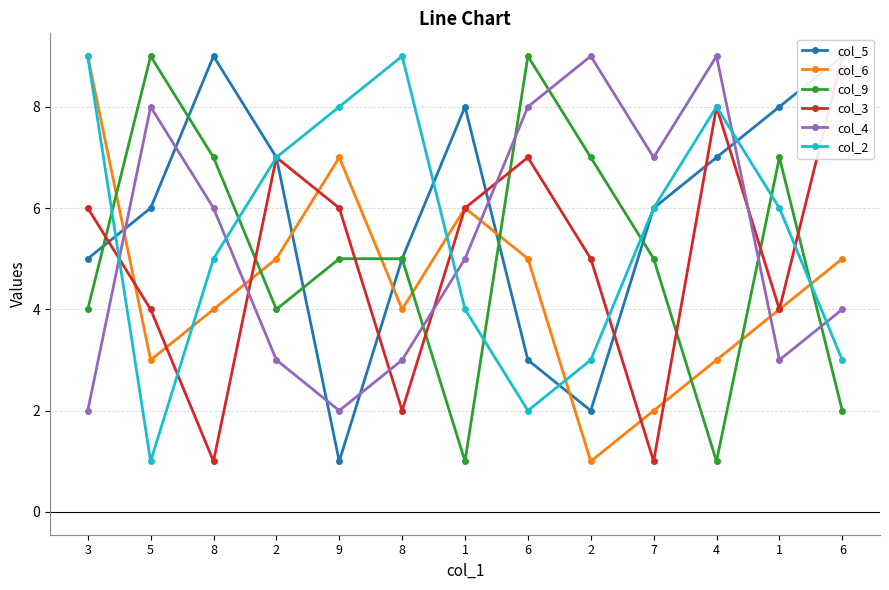

At which category is the sum across all series the highest?

4